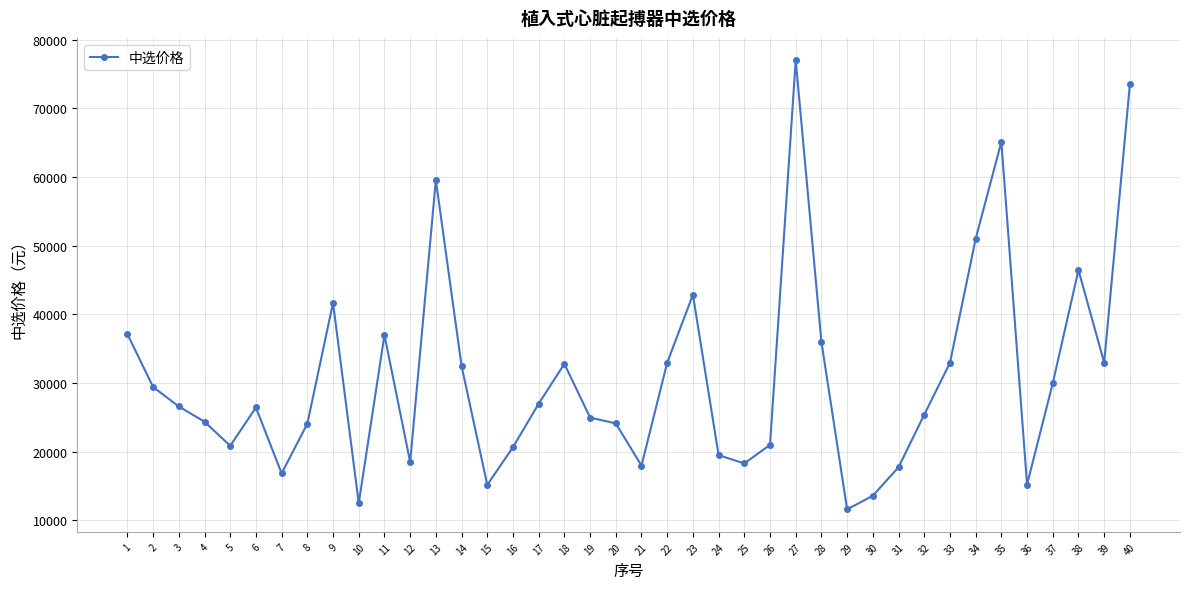

What is the minimum value shown in the chart?

11602